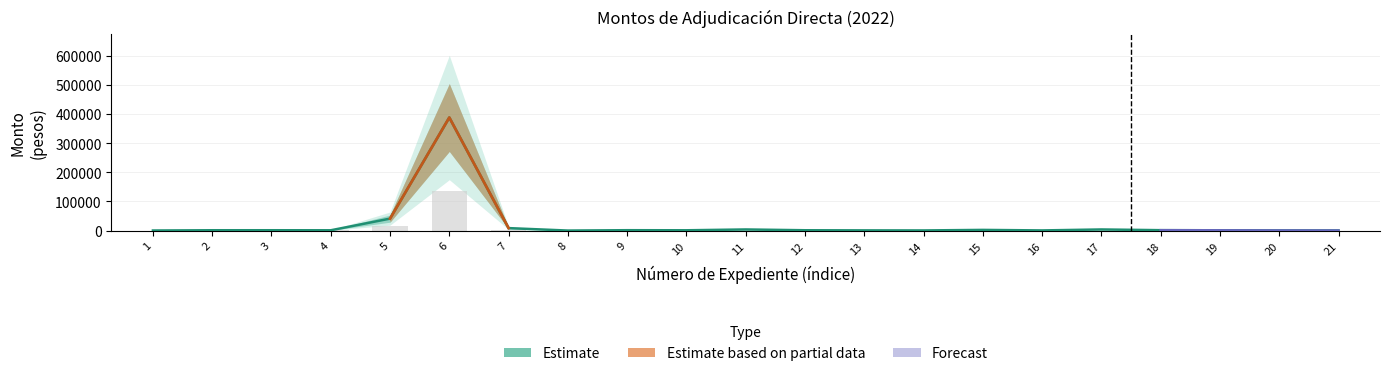

Between 9 and 14, which is larger?

9